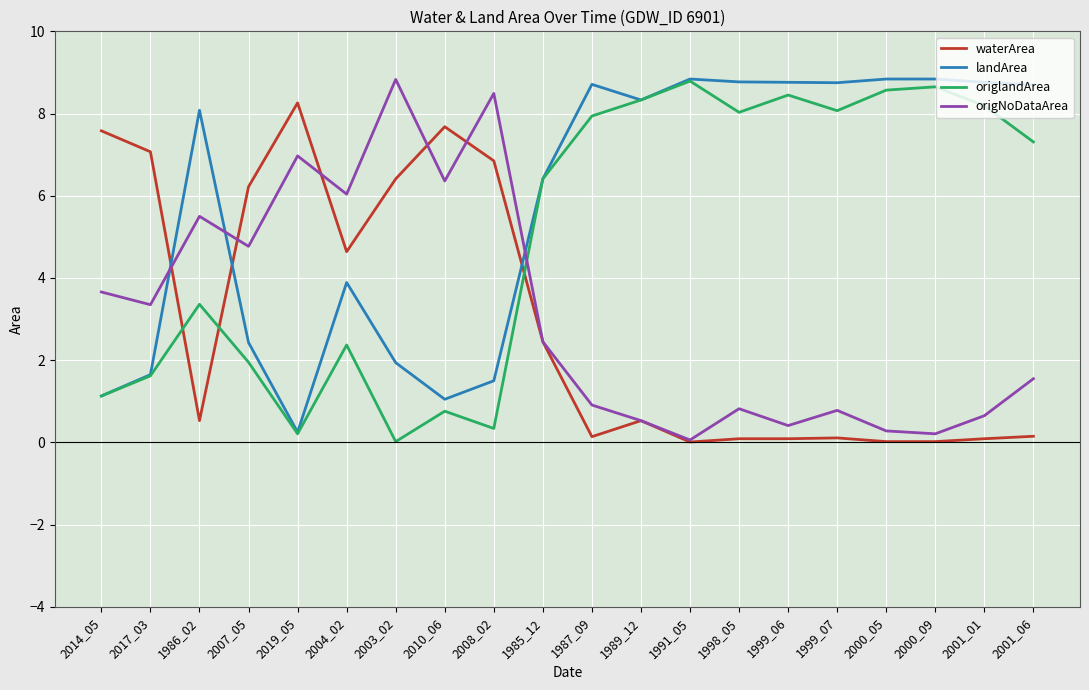

Which series changed the most between 2014_05 and 2010_06?

origNoDataArea